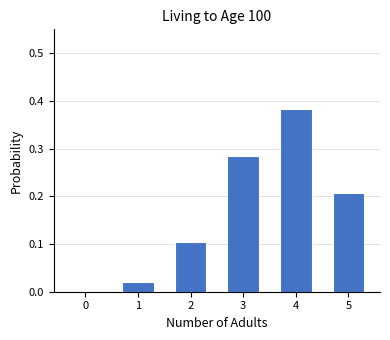

Between 4 and 1, which is larger?

4